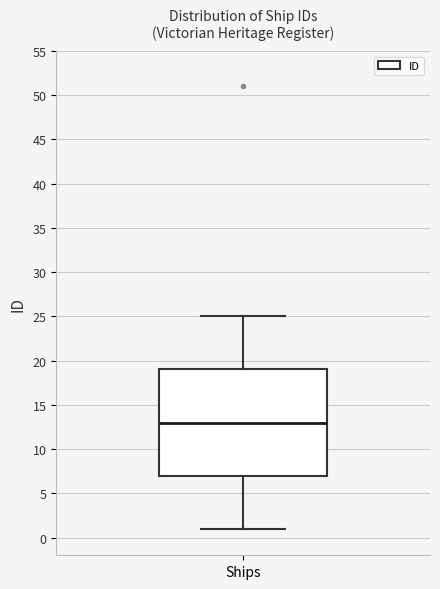

Read this box plot against the y-axis: the position of the median line, the range covered by the box, and the ends of both whiskers. The values are not printed on the chart, so give them approximately, as read against the axis.

median 13, box 7 to 19, whiskers 1 to 25